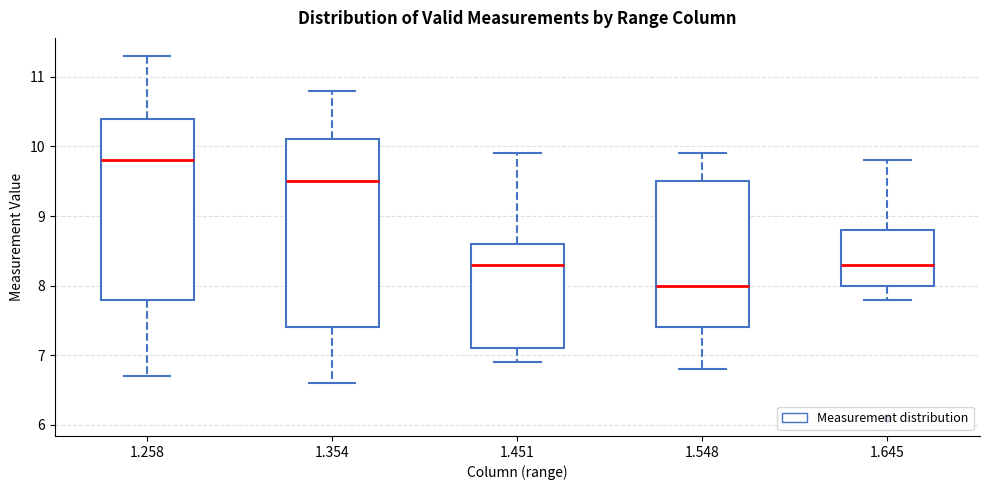

Which box has the highest median line?

1.258